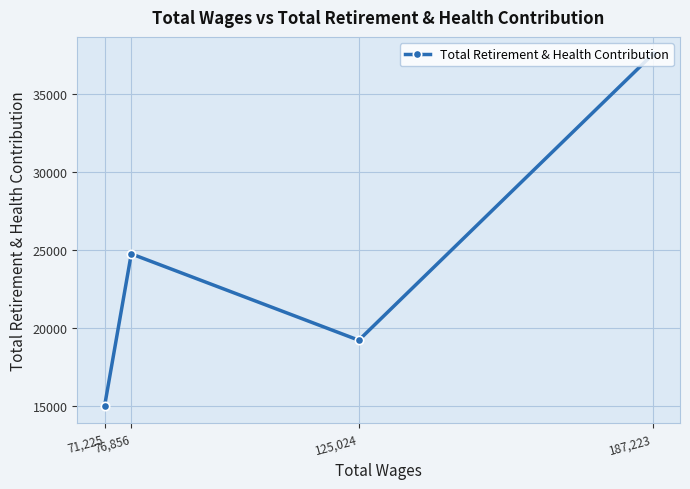

What is the change in value from 187,223 to 125,024?

-18301